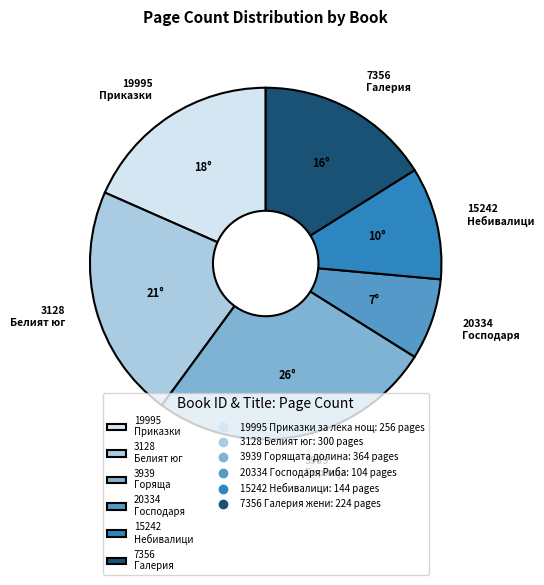

The 19995 Приказки slice represents 6% of the pie. True or false?

False